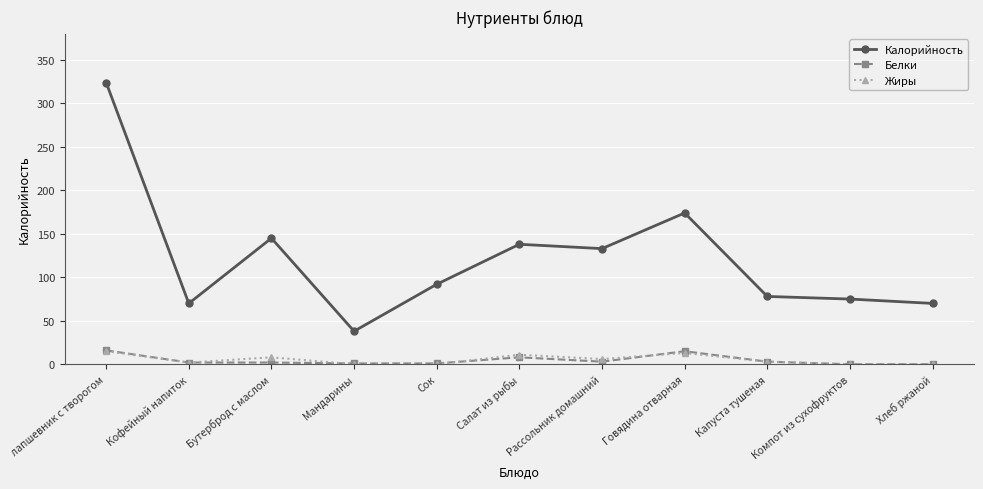

Where is the first local minimum for Калорийность?

Кофейный напиток